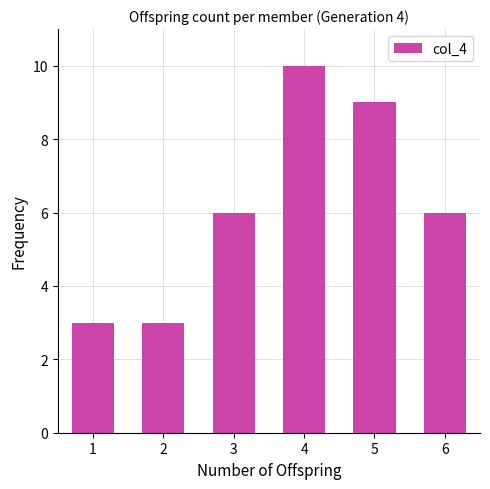

Reading right to left, list all the values displayed in this chart.

6	9	10	6	3	3